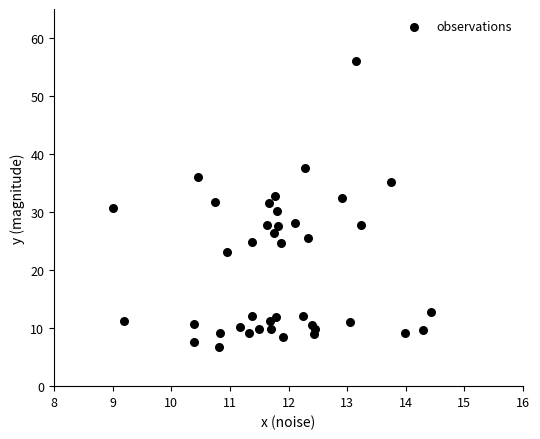

What is the range of X values (max minus min)?

5.4